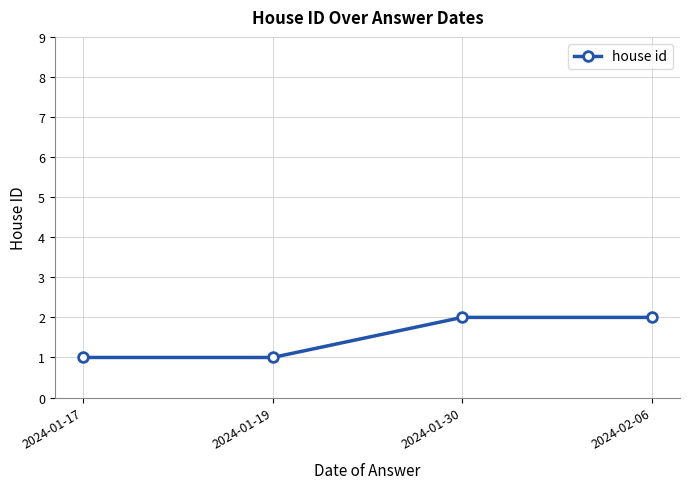

How many lines are shown in the chart?

1